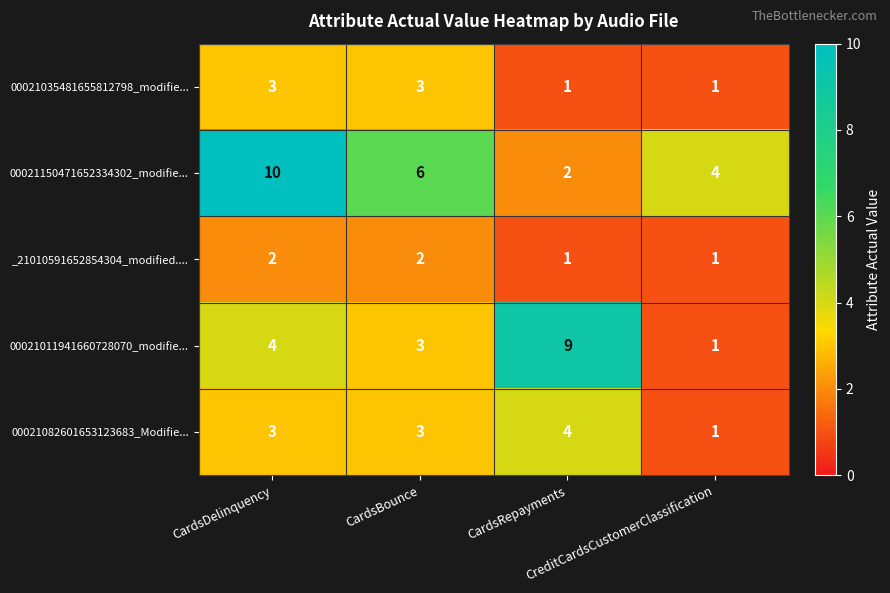

What is the difference between the maximum and second lowest values in the 00021150471652334302_modifie... series?

6